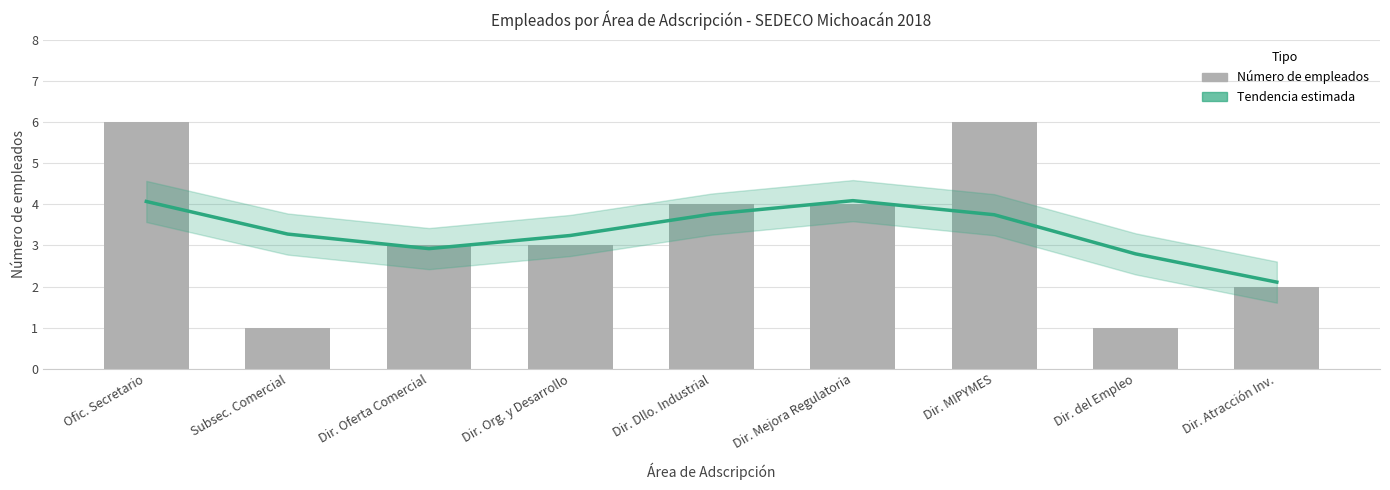

Rank the series by their maximum value, from lowest to highest.

Estimado, Número de empleados